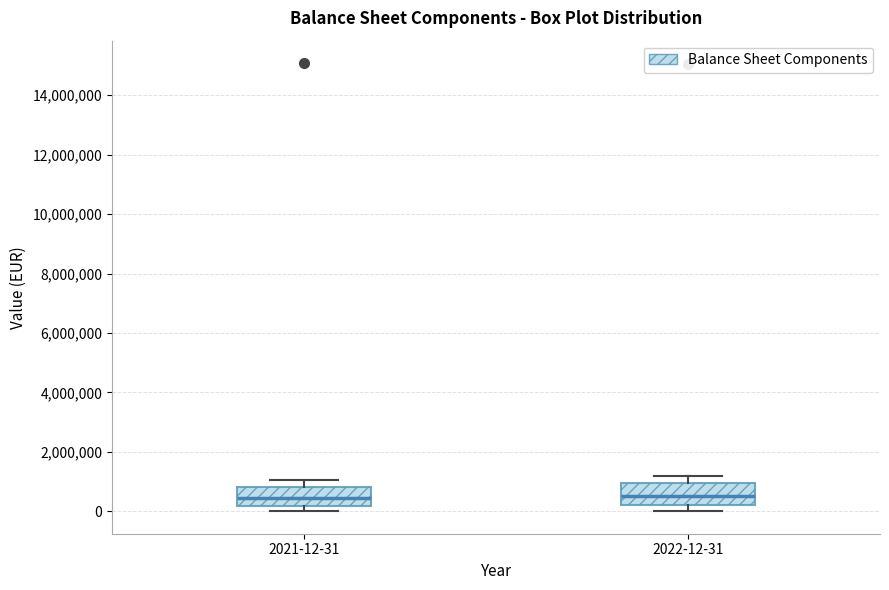

Reading left to right, transcribe this box plot: for each box, give where its median line is, the range the box spans, and where its two whiskers end, as read against the y-axis. The values are not printed on the chart, so give them approximately, as read against the axis.

2021-12-31: median 400000, box 200000 to 800000, whiskers 0 to 1000000
2022-12-31: median 600000, box 200000 to 1000000, whiskers 0 to 1200000